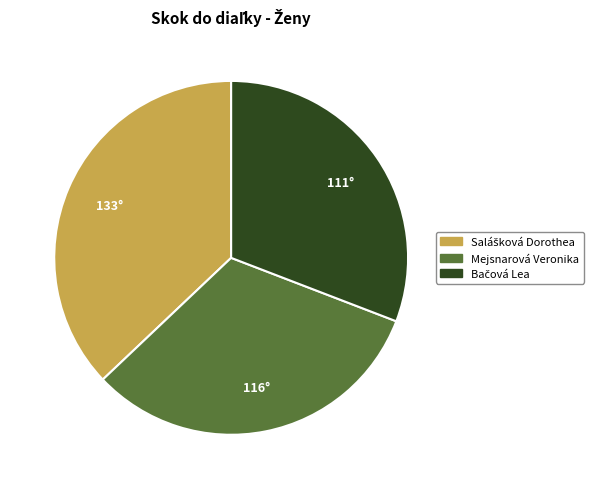

The Mejsnarová Veronika slice represents 41% of the pie. True or false?

False